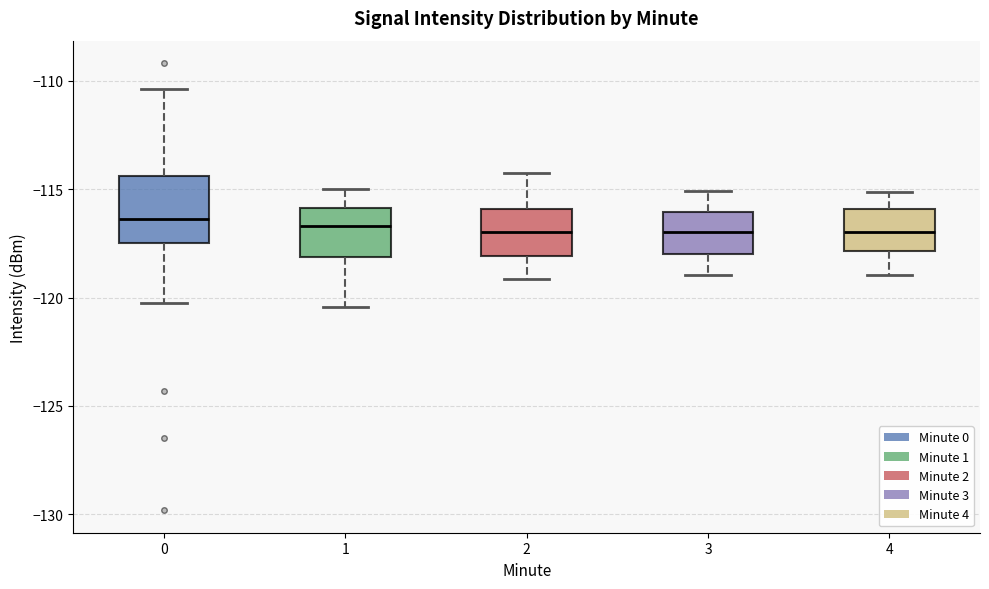

Reading left to right, read every box against the y-axis: the position of its median line, the range the box covers, and the ends of its whiskers. The values are not printed on the chart, so give them approximately, as read against the axis.

0: median -116.5, box -117.5 to -114.5, whiskers -120.5 to -110.5
1: median -116.5, box -118.0 to -116.0, whiskers -120.5 to -115.0
2: median -117.0, box -118.0 to -116.0, whiskers -119.0 to -114.0
3: median -117.0, box -118.0 to -116.0, whiskers -119.0 to -115.0
4: median -117.0, box -118.0 to -116.0, whiskers -119.0 to -115.0